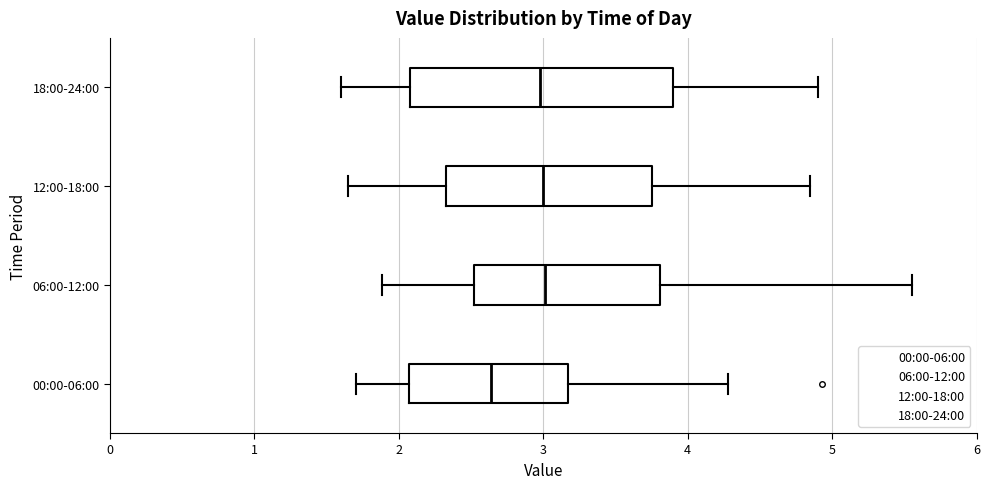

Comparing the boxes themselves (not the whiskers), which one is the widest?

18:00-24:00